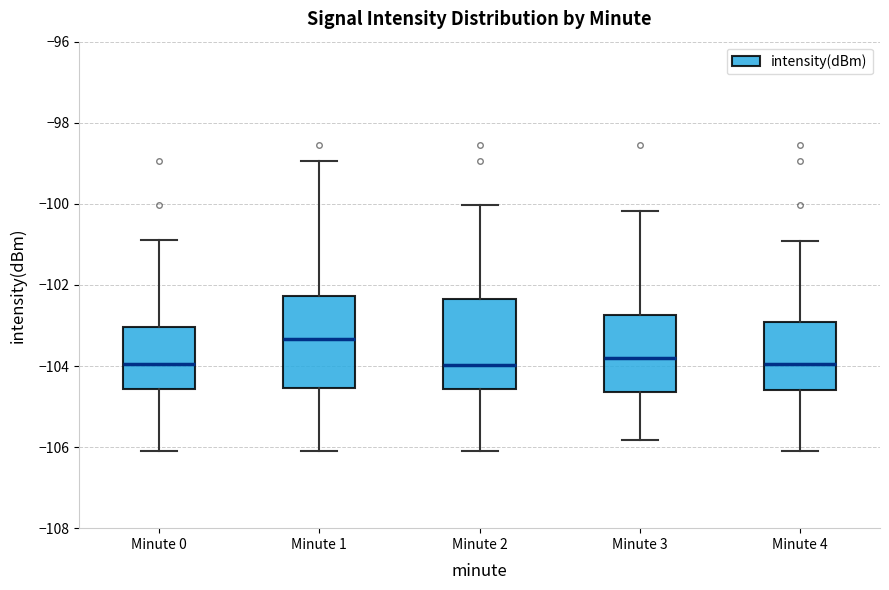

Reading left to right, transcribe this box plot: for each box, give where its median line is, the range the box spans, and where its two whiskers end, as read against the y-axis. The values are not printed on the chart, so give them approximately, as read against the axis.

Minute 0: median -104.0, box -104.6 to -103.0, whiskers -106.0 to -100.8
Minute 1: median -103.4, box -104.6 to -102.2, whiskers -106.0 to -99.0
Minute 2: median -104.0, box -104.6 to -102.4, whiskers -106.0 to -100.0
Minute 3: median -103.8, box -104.6 to -102.8, whiskers -105.8 to -100.2
Minute 4: median -104.0, box -104.6 to -103.0, whiskers -106.0 to -101.0